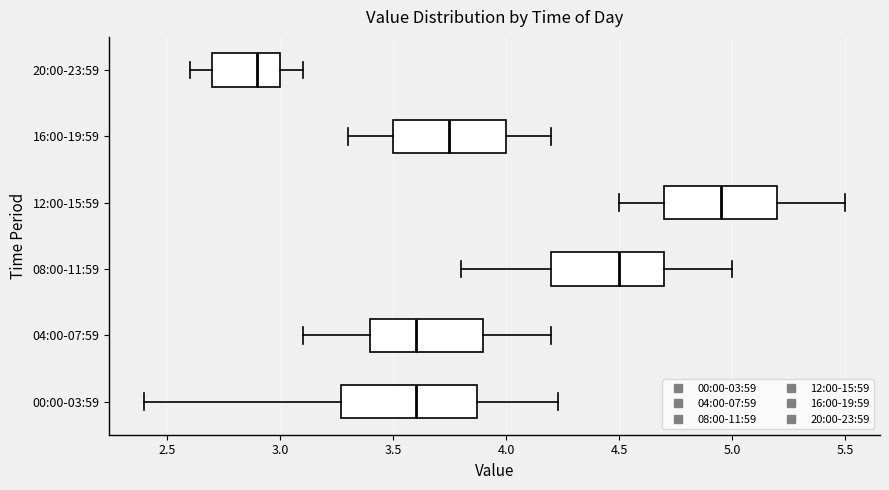

Which box has the furthest to the left median line?

20:00-23:59